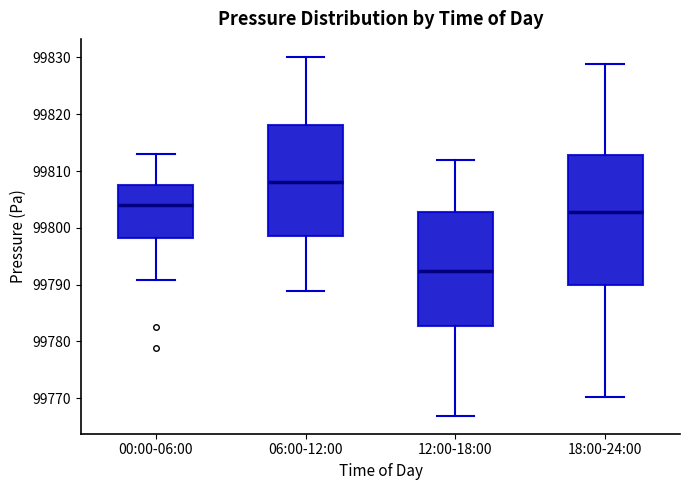

Which box's median line is the lowest?

12:00-18:00